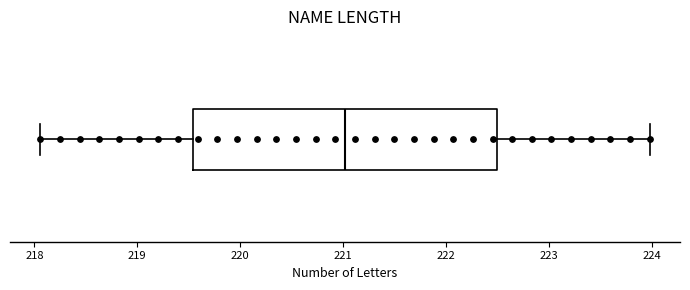

Read this box plot against the x-axis: the position of the median line, the range covered by the box, and the ends of both whiskers. The values are not printed on the chart, so give them approximately, as read against the axis.

median 221.0, box 219.5 to 222.5, whiskers 218.1 to 224.0